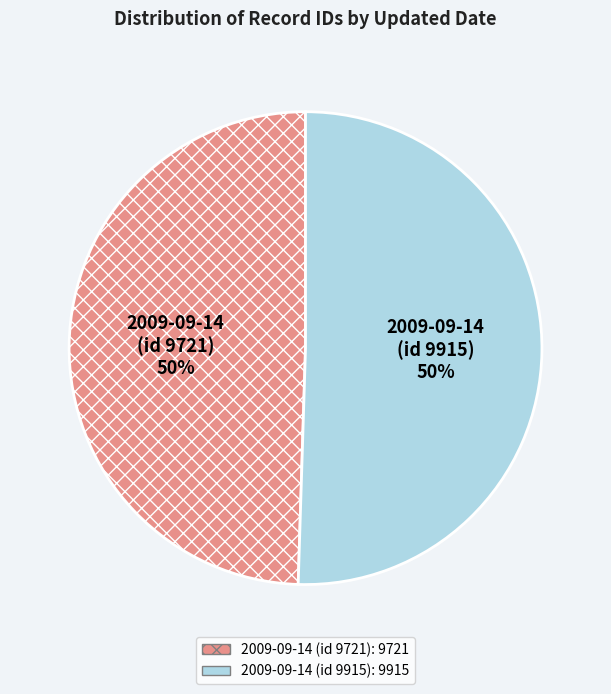

Approximately how many times larger is the value at 2009-09-14 (id 9721) compared to 2009-09-14 (id 9915)?

1.0